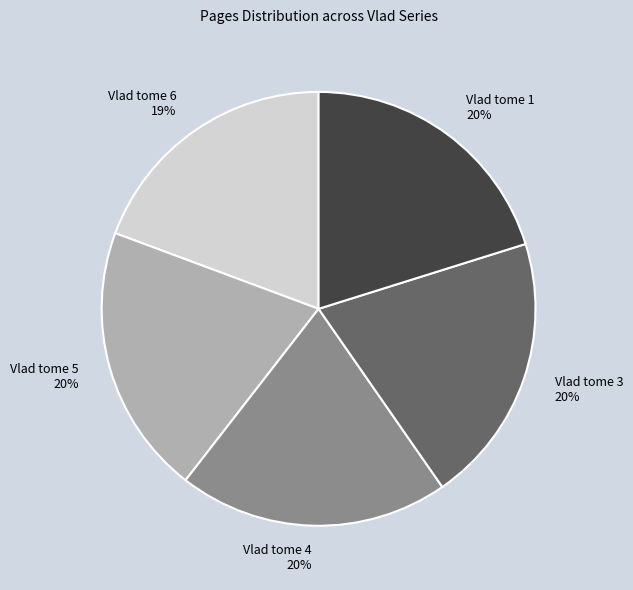

Which slice is the smallest?

Vlad tome 6